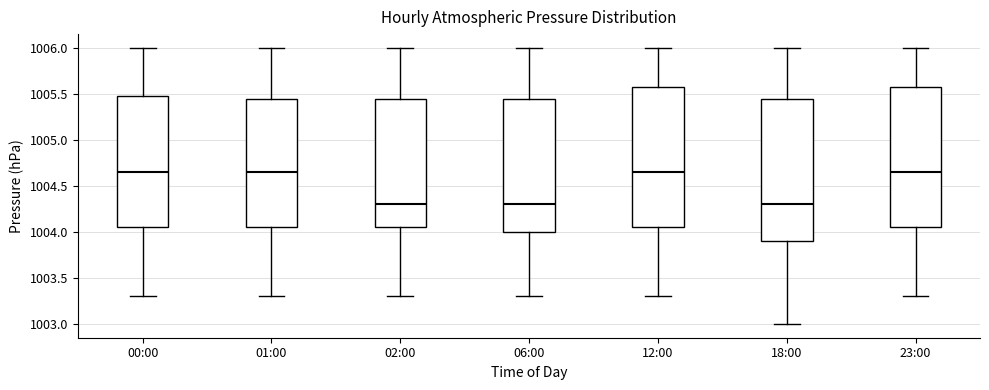

Reading left to right, transcribe this box plot: for each box, give where its median line is, the range the box spans, and where its two whiskers end, as read against the y-axis. The values are not printed on the chart, so give them approximately, as read against the axis.

00:00: median 1004.65, box 1004.05 to 1005.50, whiskers 1003.30 to 1006.00
01:00: median 1004.65, box 1004.05 to 1005.45, whiskers 1003.30 to 1006.00
02:00: median 1004.30, box 1004.05 to 1005.45, whiskers 1003.30 to 1006.00
06:00: median 1004.30, box 1004.00 to 1005.45, whiskers 1003.30 to 1006.00
12:00: median 1004.65, box 1004.05 to 1005.60, whiskers 1003.30 to 1006.00
18:00: median 1004.30, box 1003.90 to 1005.45, whiskers 1003.00 to 1006.00
23:00: median 1004.65, box 1004.05 to 1005.60, whiskers 1003.30 to 1006.00